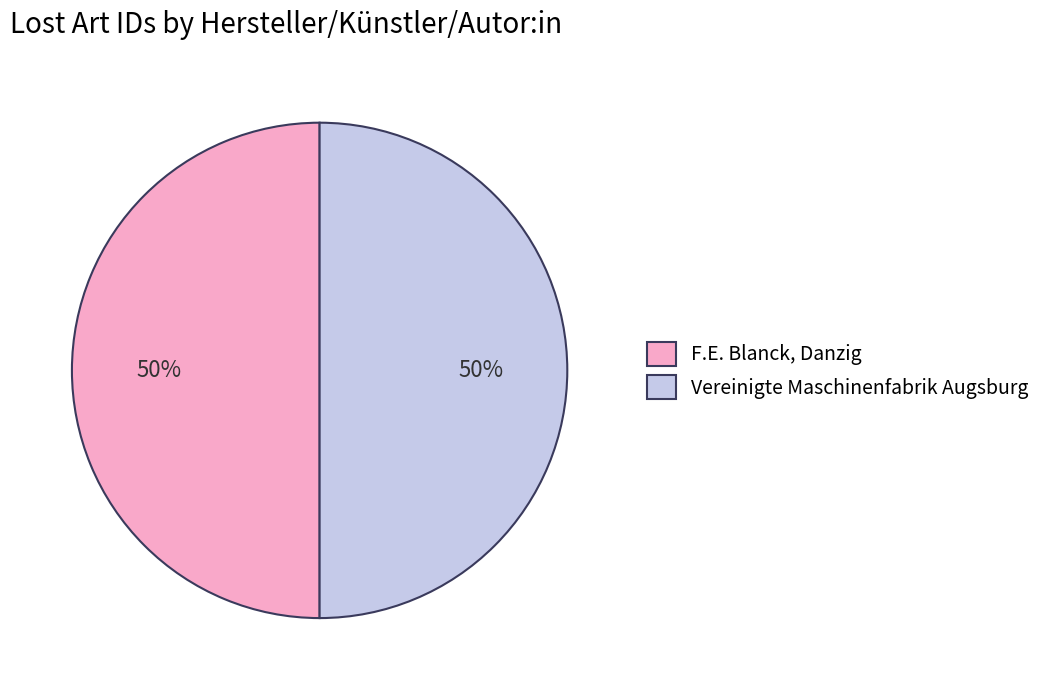

Count the number of slices in the pie.

2